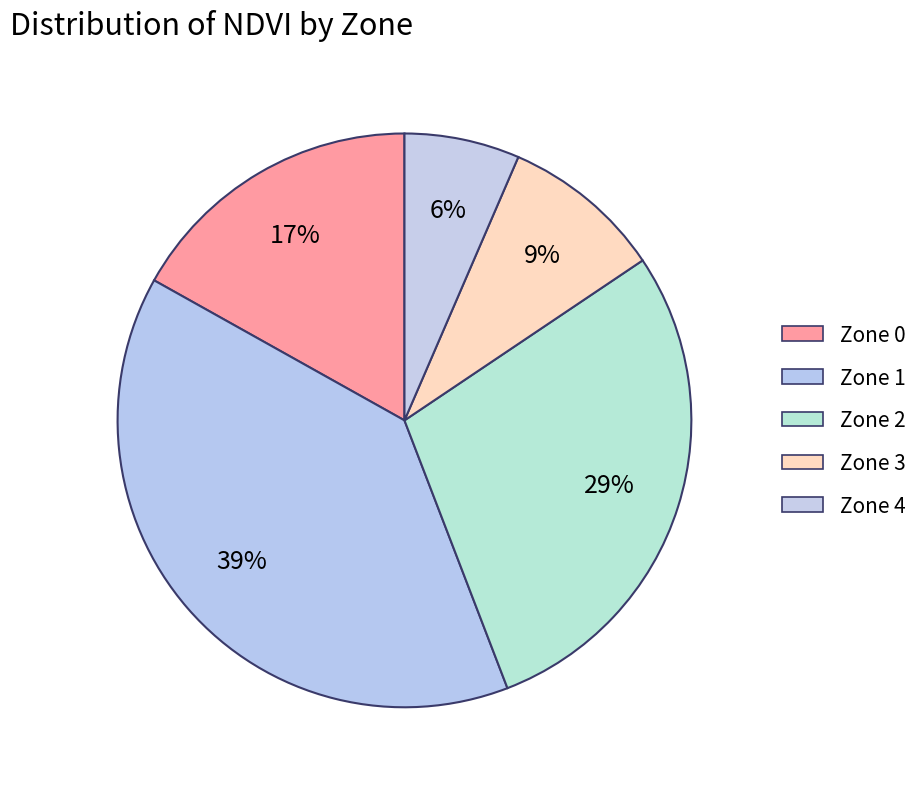

Between Zone 0 and Zone 1, which is larger?

Zone 1